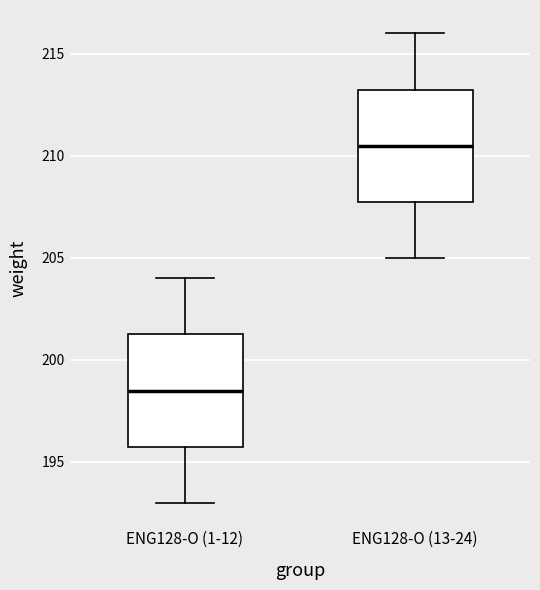

Which box has the highest median line?

ENG128-O (13-24)